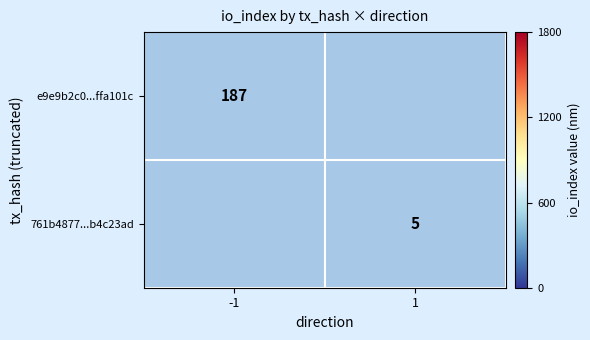

The value of 761b4877...b4c23ad at 1 is 1.1. True or false?

False